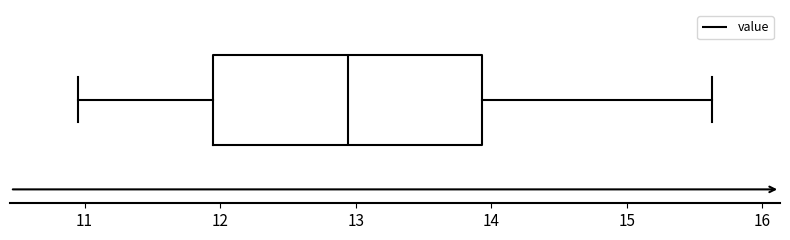

Where is the left edge of the box on the x-axis? The values are not printed on the chart, so give them approximately, as read against the axis.

11.9